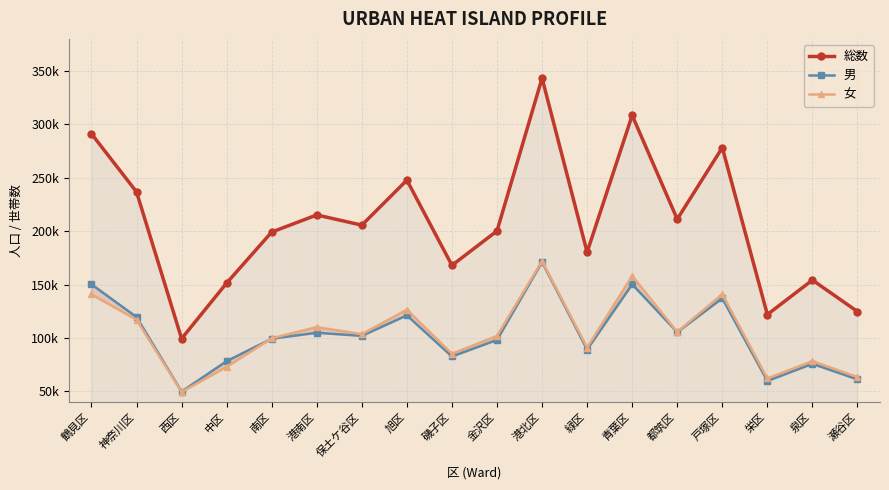

At which category does the chart reach its peak across all series?

港北区